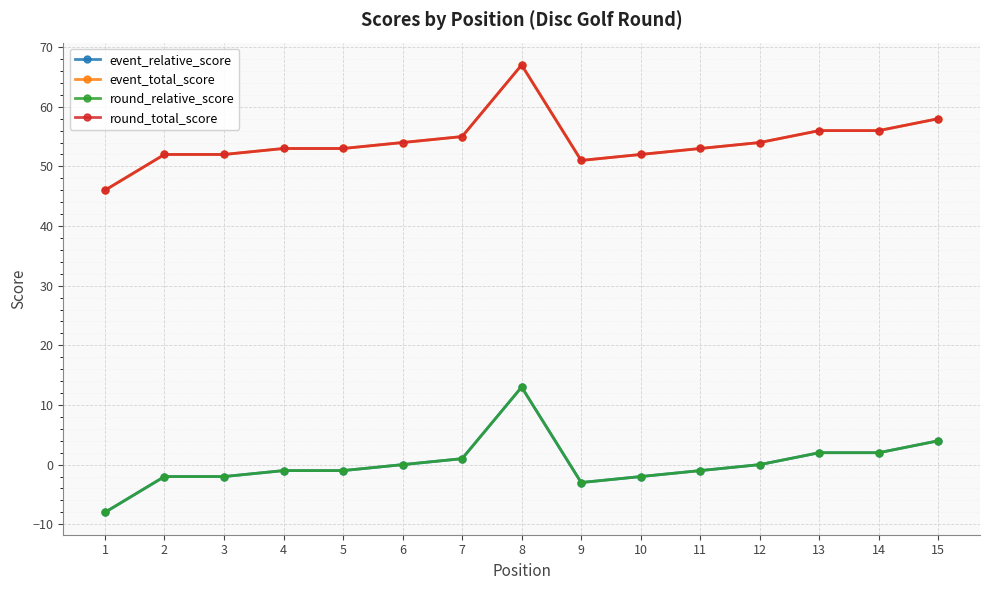

Is this an area chart (filled region under the line)?

No